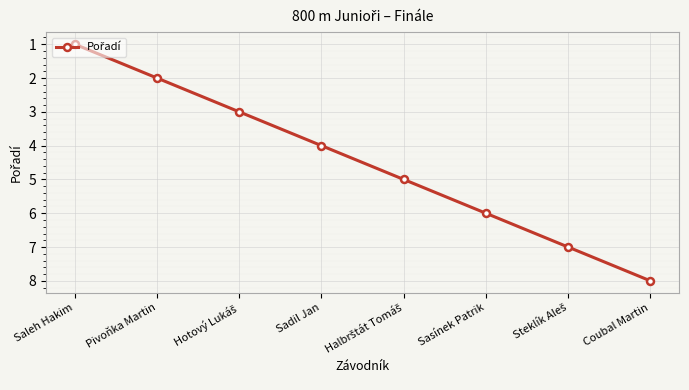

At which label is the value closest to 4?

Sadil Jan